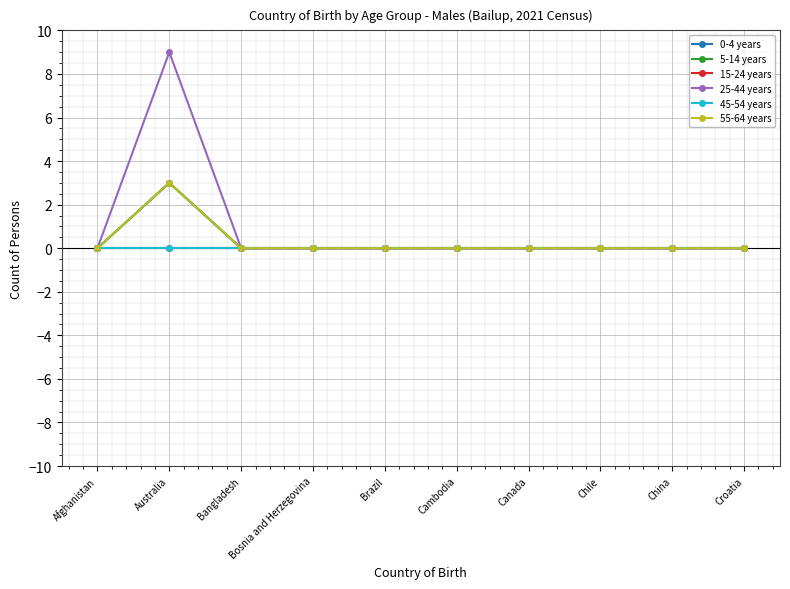

List the labels in order of 45-54 years value, largest first.

Afghanistan, Australia, Bangladesh, Bosnia and Herzegovina, Brazil, Cambodia, Canada, Chile, China, Croatia